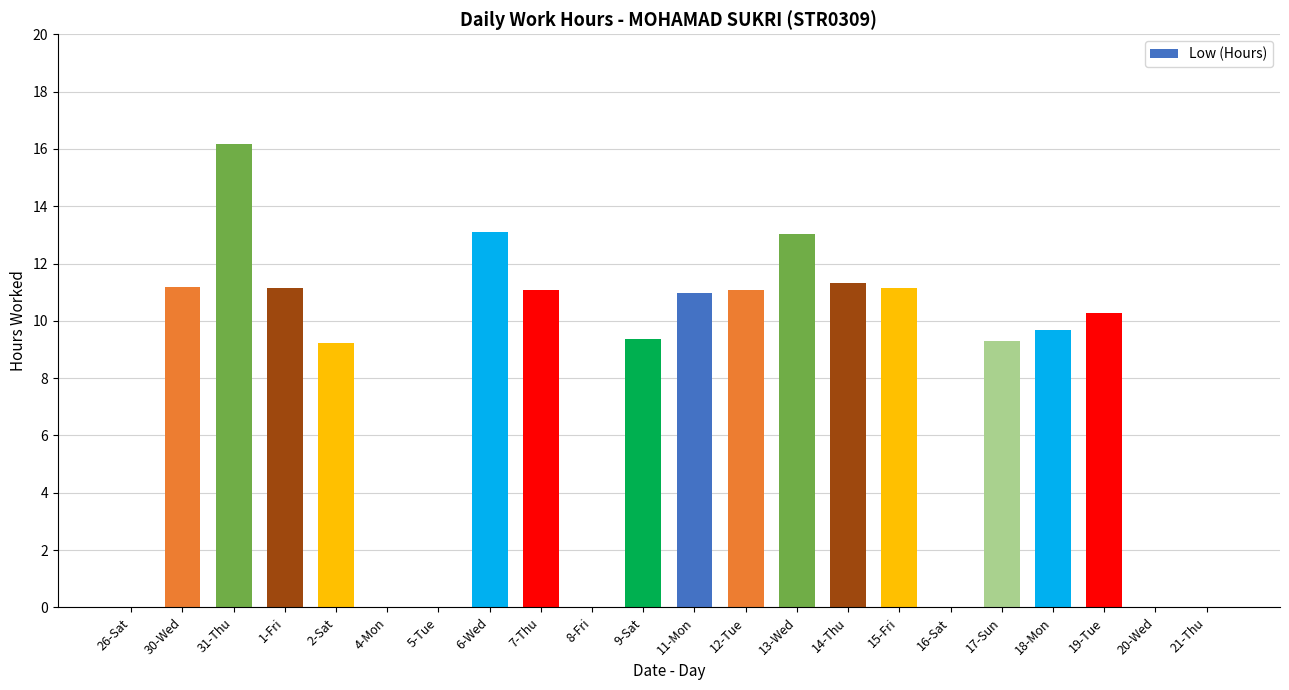

What is the sum of all values?

168.1